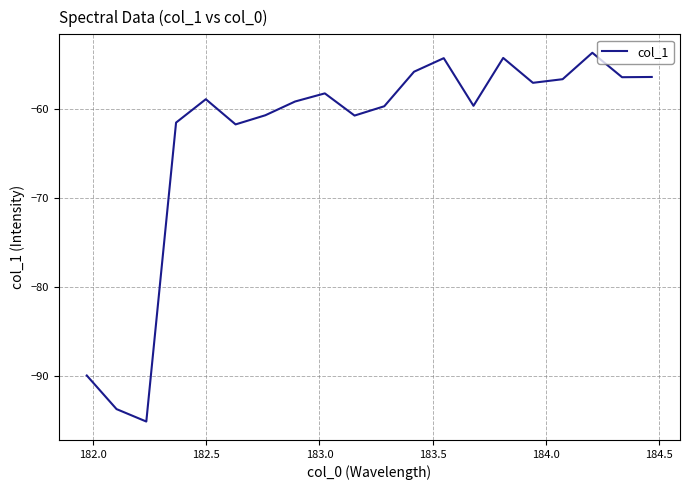

What is the smallest value displayed?

-95.1